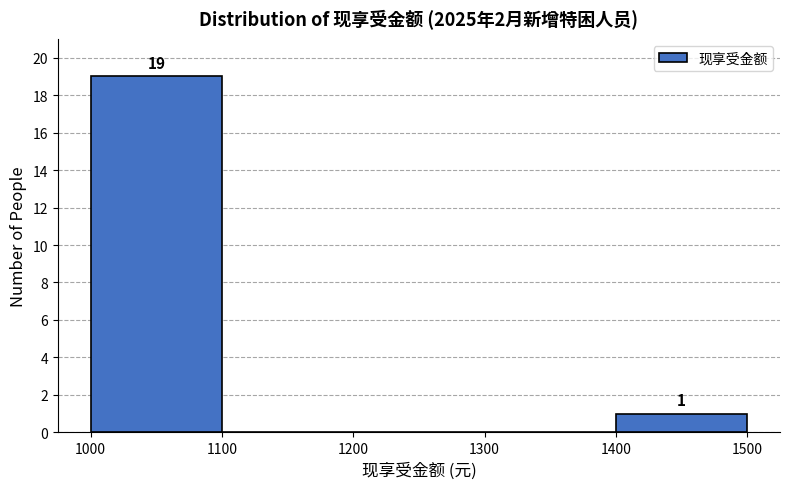

Which range on the x-axis has the tallest bar?

1000 to 1100